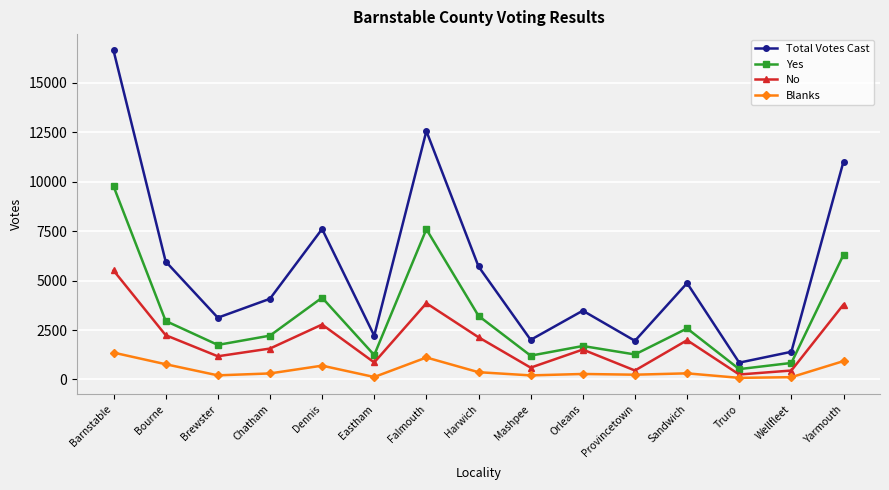

What is the greatest value displayed?

16642